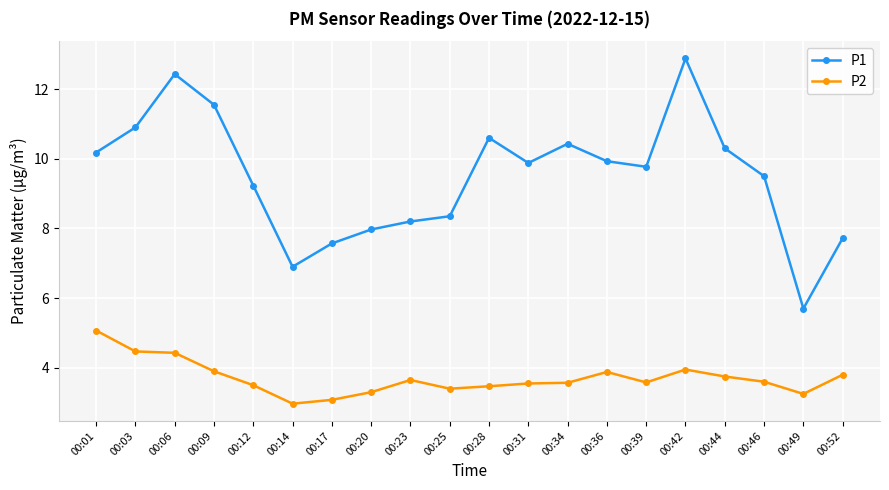

How many data points in P1 are above 9?

13